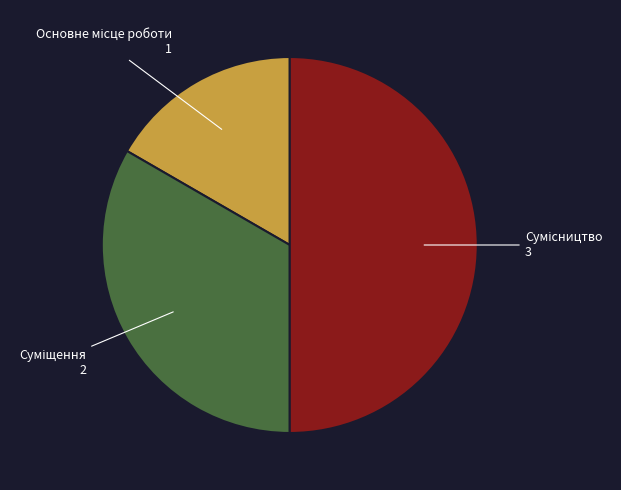

What is the smallest slice in the pie chart?

Основне місце роботи